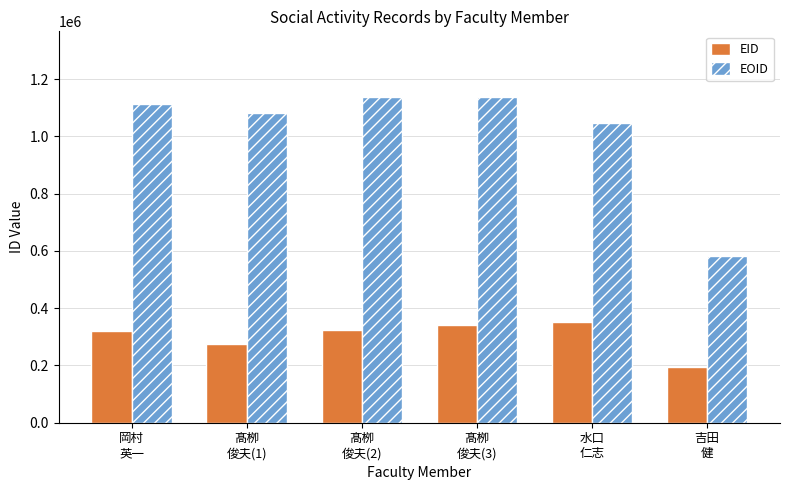

At which label does EID reach its peak?

水口
仁志